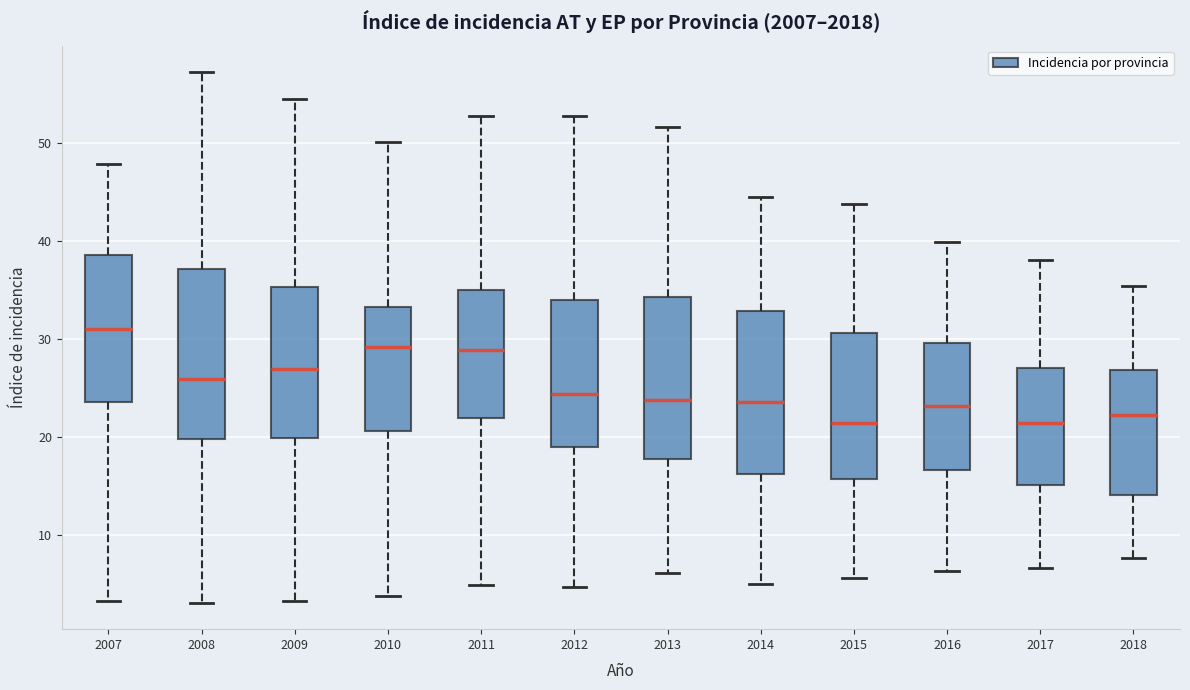

Reading left to right, transcribe this box plot: for each box, give where its median line is, the range the box spans, and where its two whiskers end, as read against the y-axis. The values are not printed on the chart, so give them approximately, as read against the axis.

2007: median 31, box 24 to 39, whiskers 3 to 48
2008: median 26, box 20 to 37, whiskers 3 to 57
2009: median 27, box 20 to 35, whiskers 3 to 54
2010: median 29, box 21 to 33, whiskers 4 to 50
2011: median 29, box 22 to 35, whiskers 5 to 53
2012: median 24, box 19 to 34, whiskers 5 to 53
2013: median 24, box 18 to 34, whiskers 6 to 52
2014: median 24, box 16 to 33, whiskers 5 to 44
2015: median 21, box 16 to 31, whiskers 6 to 44
2016: median 23, box 17 to 30, whiskers 6 to 40
2017: median 21, box 15 to 27, whiskers 7 to 38
2018: median 22, box 14 to 27, whiskers 8 to 35